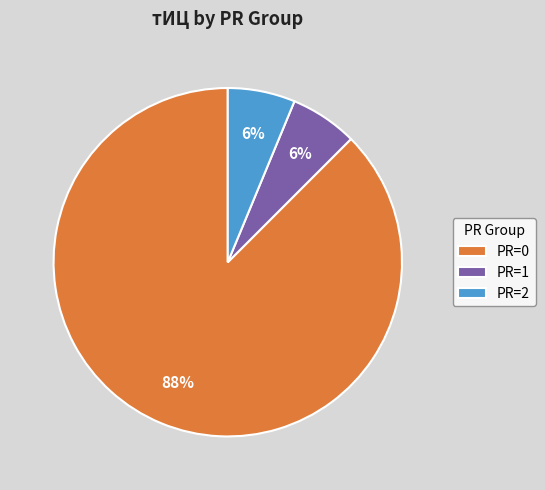

Is the sum of PR=1 and PR=0 greater than half?

Yes